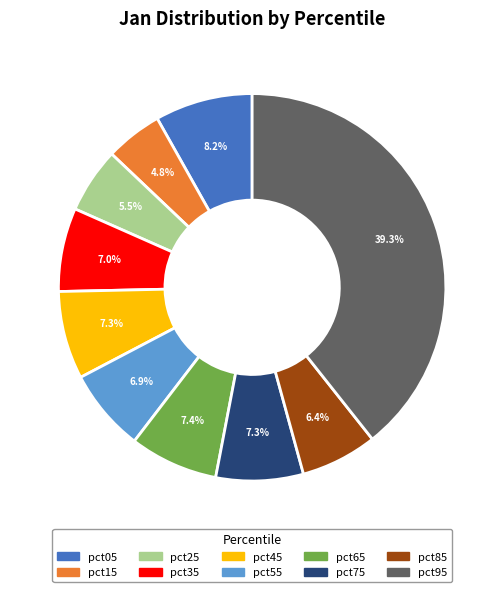

Which has a higher value, pct95 or pct15?

pct95